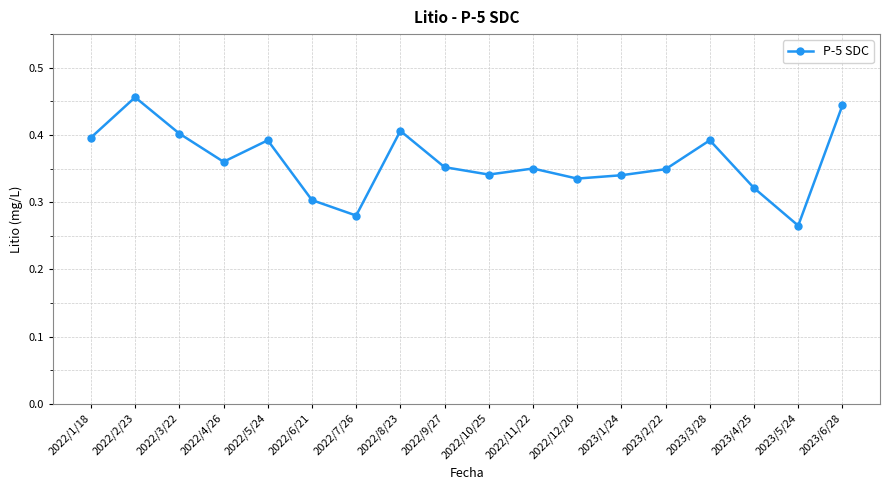

Where is the first local maximum?

2022/2/23